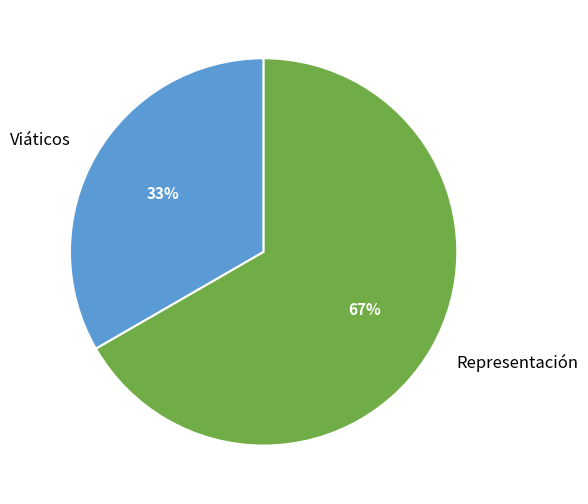

Approximately how many times larger is the value at Viáticos compared to Representación?

0.5